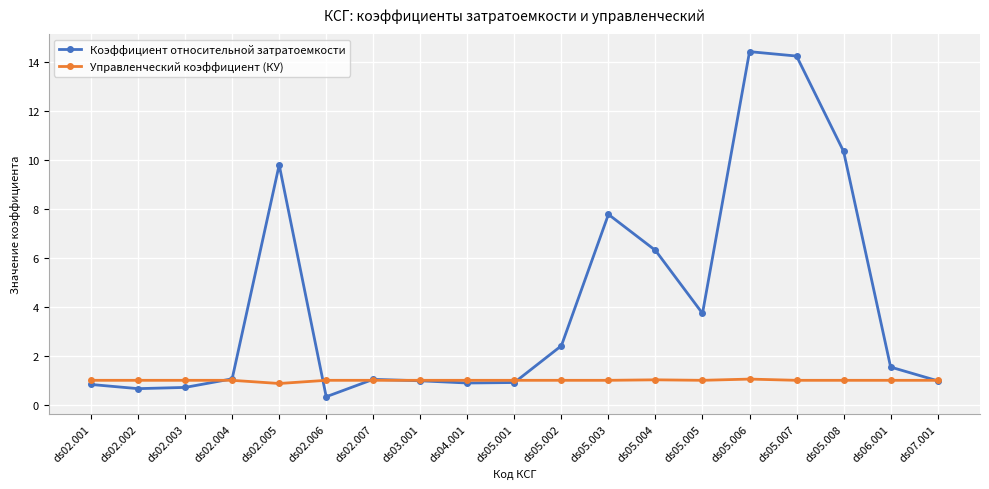

What is the label of the 15th point from the left?

ds05.006